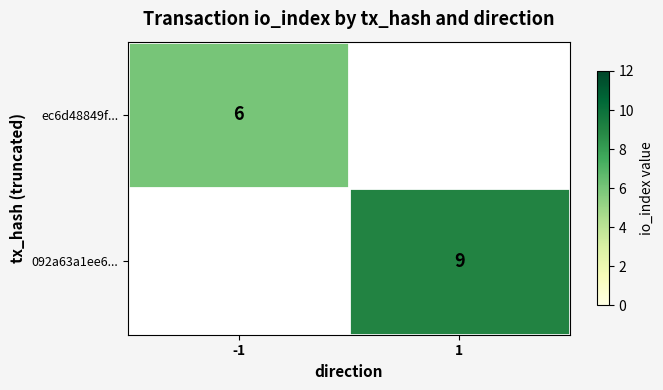

Is the value of ec6d48849f... at -1 greater than the value of 092a63a1ee6... at 1?

No